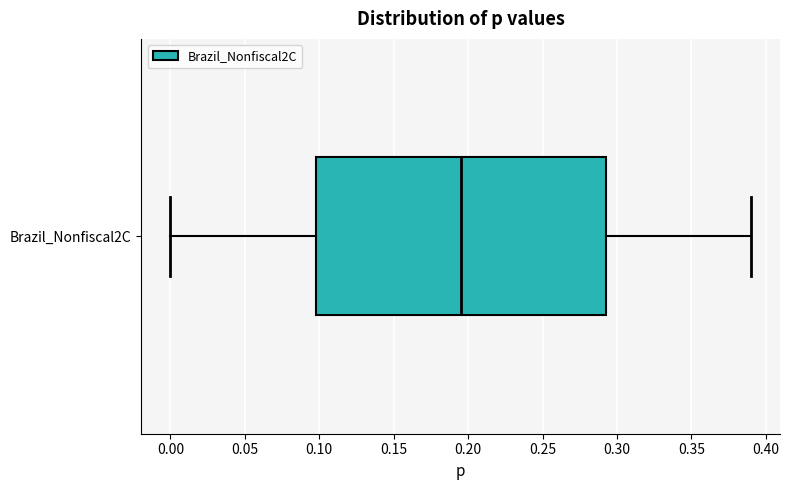

Where is the right edge of the box for Brazil_Nonfiscal2C on the x-axis? The values are not printed on the chart, so give them approximately, as read against the axis.

0.295